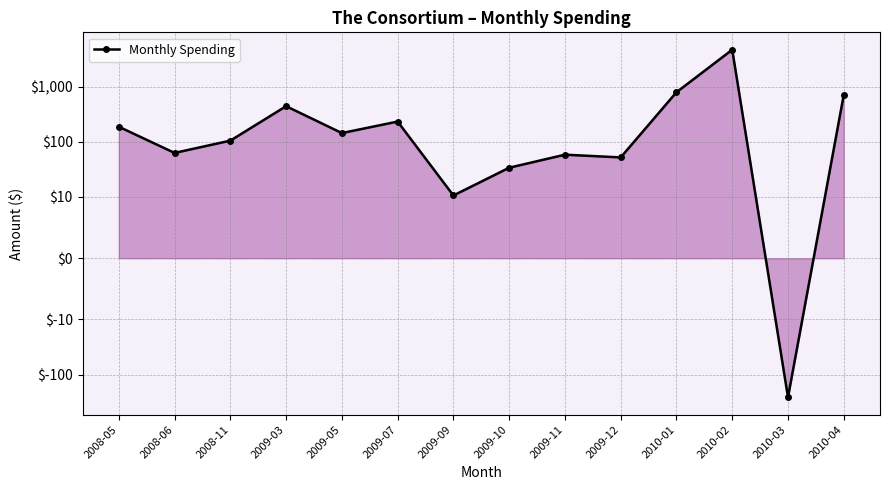

What is the label of the 6th point from the left?

2009-07